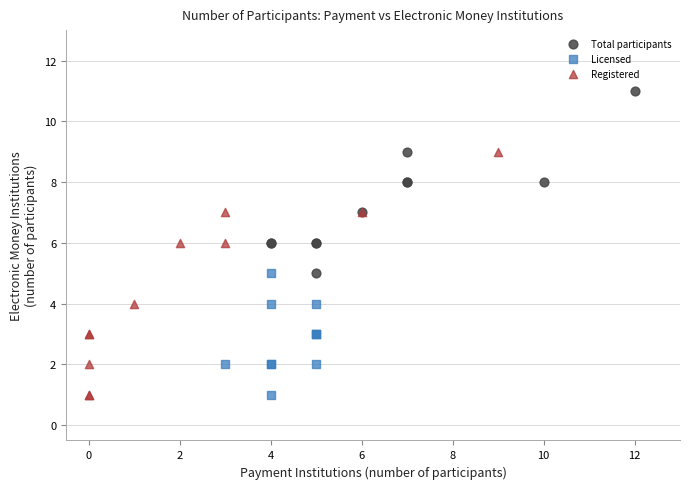

Which series has the largest Y range (max minus min)?

Registered